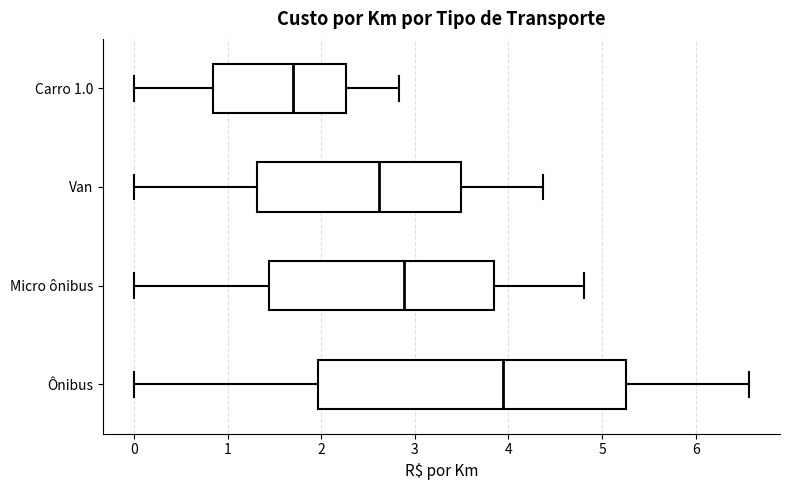

Reading bottom to top, transcribe this box plot: for each box, give where its median line is, the range the box spans, and where its two whiskers end, as read against the x-axis. The values are not printed on the chart, so give them approximately, as read against the axis.

Ônibus: median 3.9, box 2.0 to 5.3, whiskers 0.0 to 6.6
Micro ônibus: median 2.9, box 1.4 to 3.8, whiskers 0.0 to 4.8
Van: median 2.6, box 1.3 to 3.5, whiskers 0.0 to 4.4
Carro 1.0: median 1.7, box 0.8 to 2.3, whiskers 0.0 to 2.8